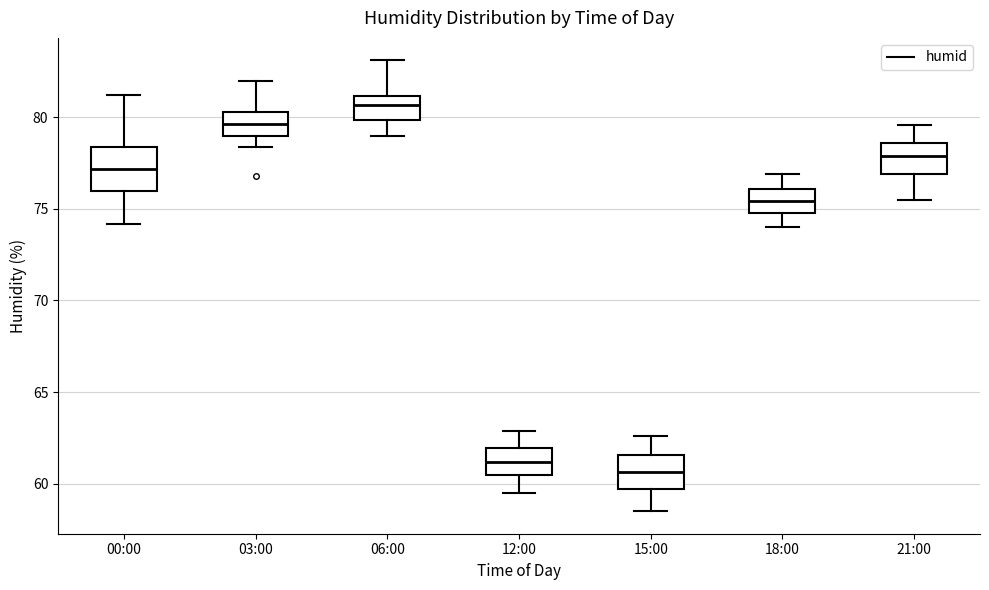

Which box's median line is the lowest?

15:00